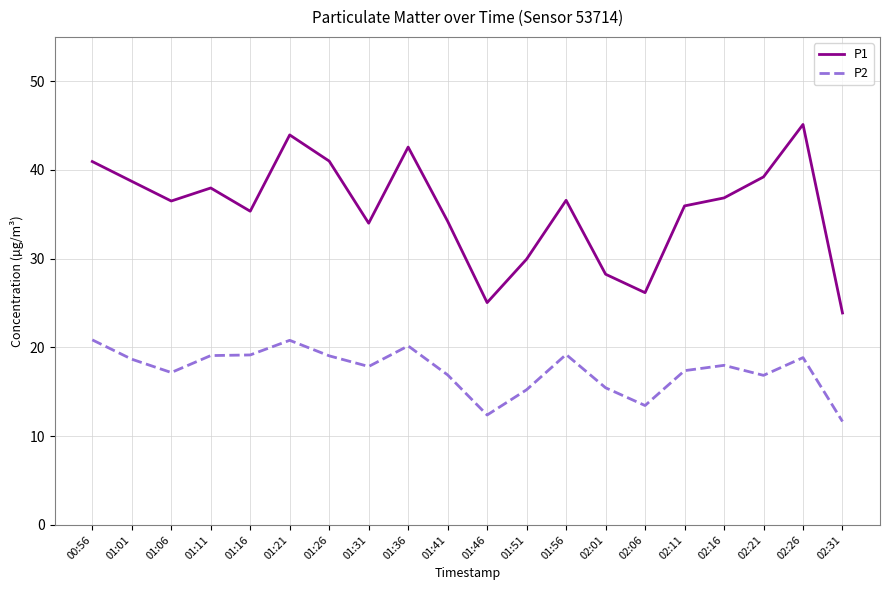

List the series in order of their overall mean, highest first.

P1, P2